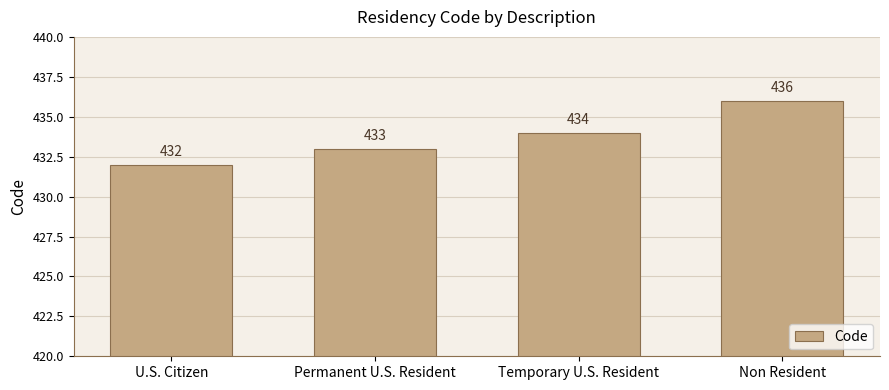

How many values are below 434?

2